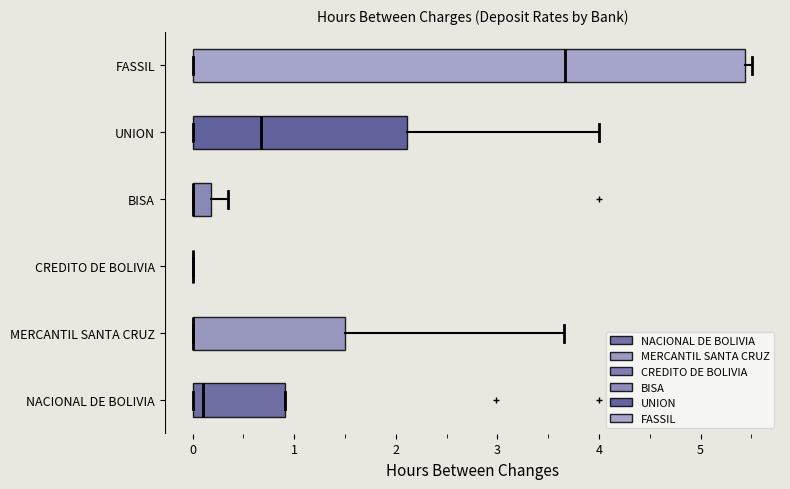

Which box is the widest, from its left edge to its right edge?

FASSIL